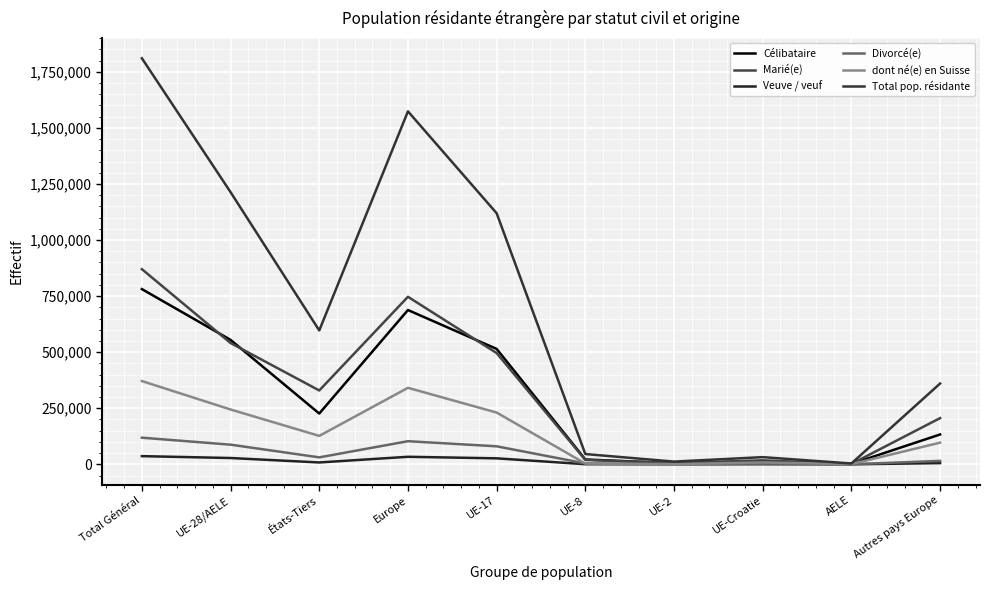

Rank the series by their maximum value, from lowest to highest.

Veuve / veuf, Divorcé(e), dont né(e) en Suisse, Célibataire, Marié(e), Total pop. résidante